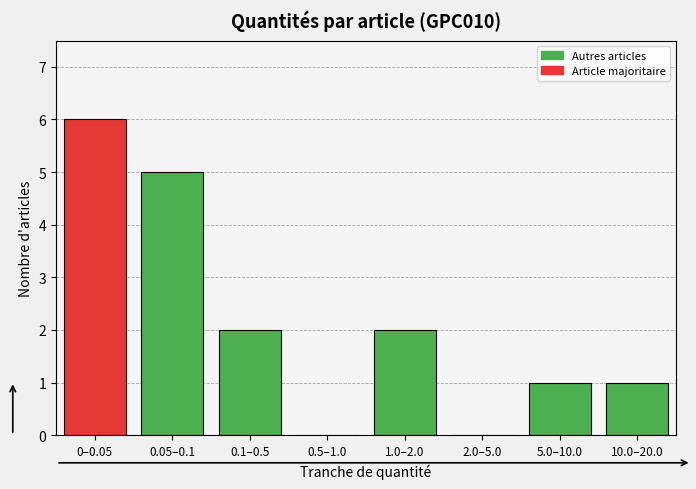

Reading left to right, list all the values displayed in this chart.

0–0.05=6	0.05–0.1=5	0.1–0.5=2	0.5–1.0=0	1.0–2.0=2	2.0–5.0=0	5.0–10.0=1	10.0–20.0=1